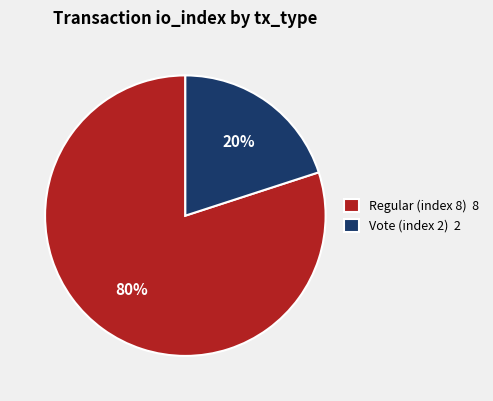

How many segments does this pie chart have?

2